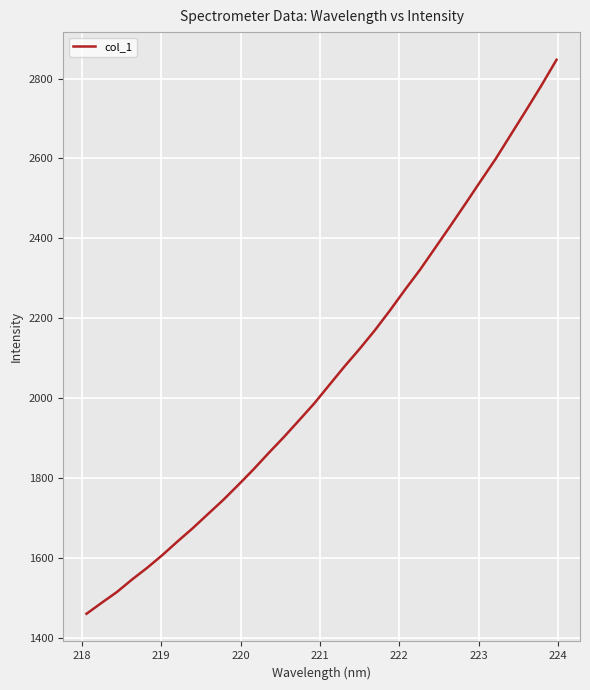

True or false: the data has more than 0 interior local peaks.

False